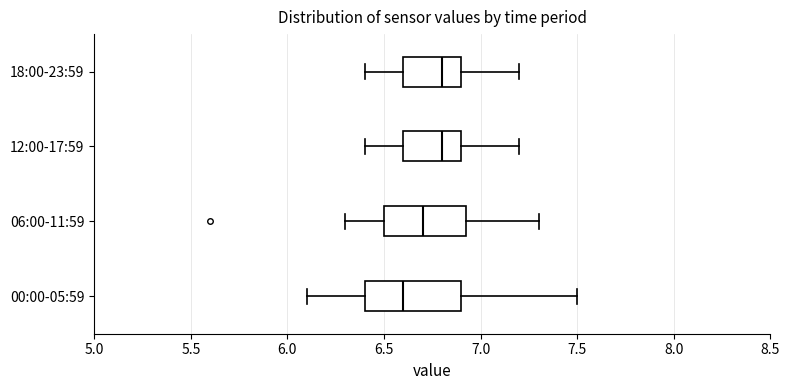

Where does the median line of the box for 18:00-23:59 sit on the x-axis? The values are not printed on the chart, so give them approximately, as read against the axis.

6.80